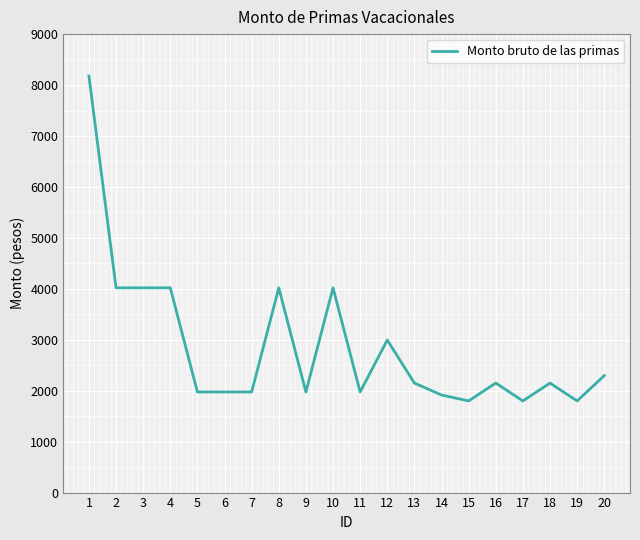

How many values exceed 2149?

11